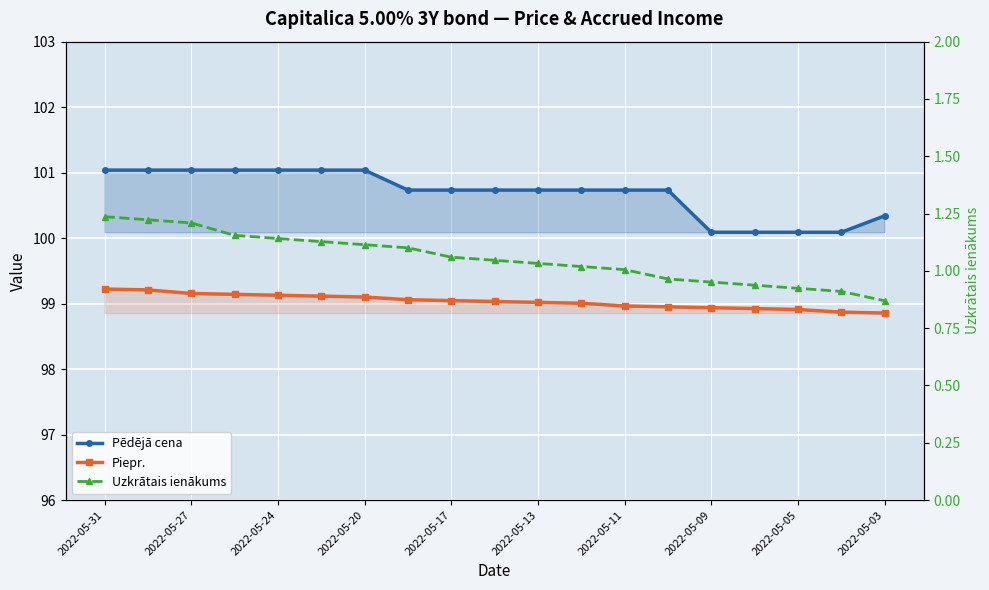

What position from the left is 17?

18